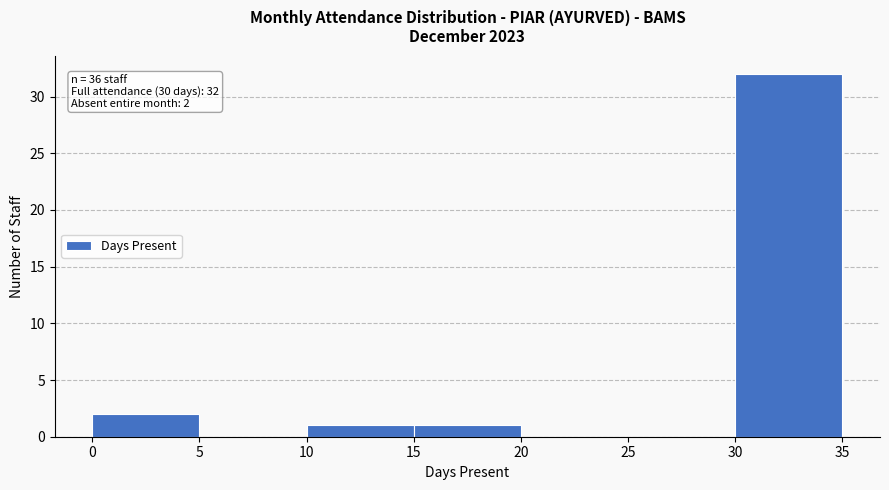

Over which range of the x-axis is the bar tallest?

30 to 35